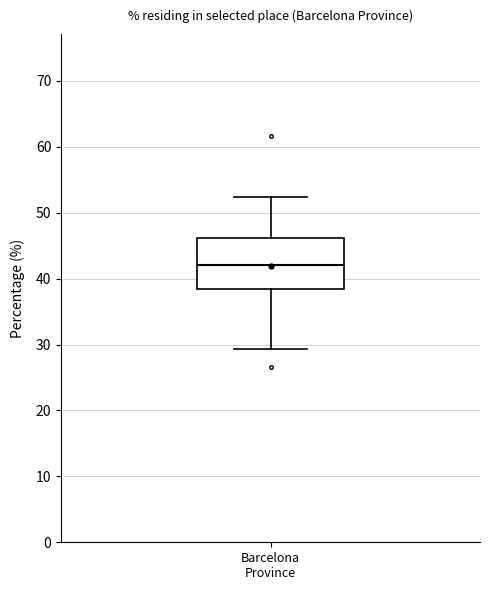

Read this box plot against the y-axis: the position of the median line, the range covered by the box, and the ends of both whiskers. The values are not printed on the chart, so give them approximately, as read against the axis.

median 42, box 38 to 46, whiskers 29 to 52